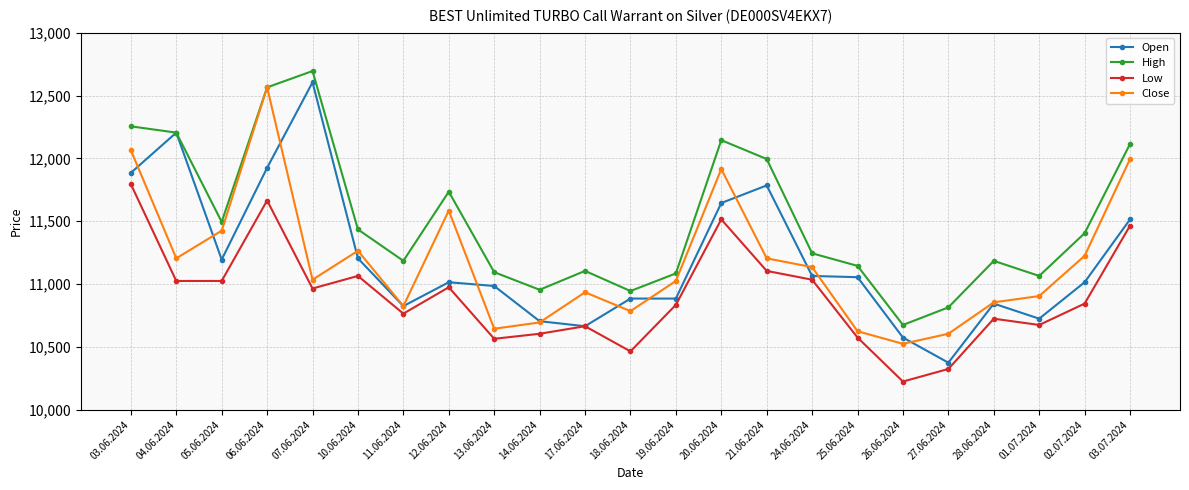

What is the label of the 7th point from the right?

25.06.2024